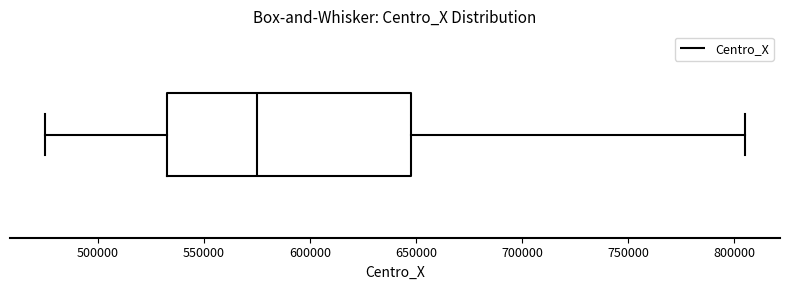

Where does the median line of the box sit on the x-axis? The values are not printed on the chart, so give them approximately, as read against the axis.

575000